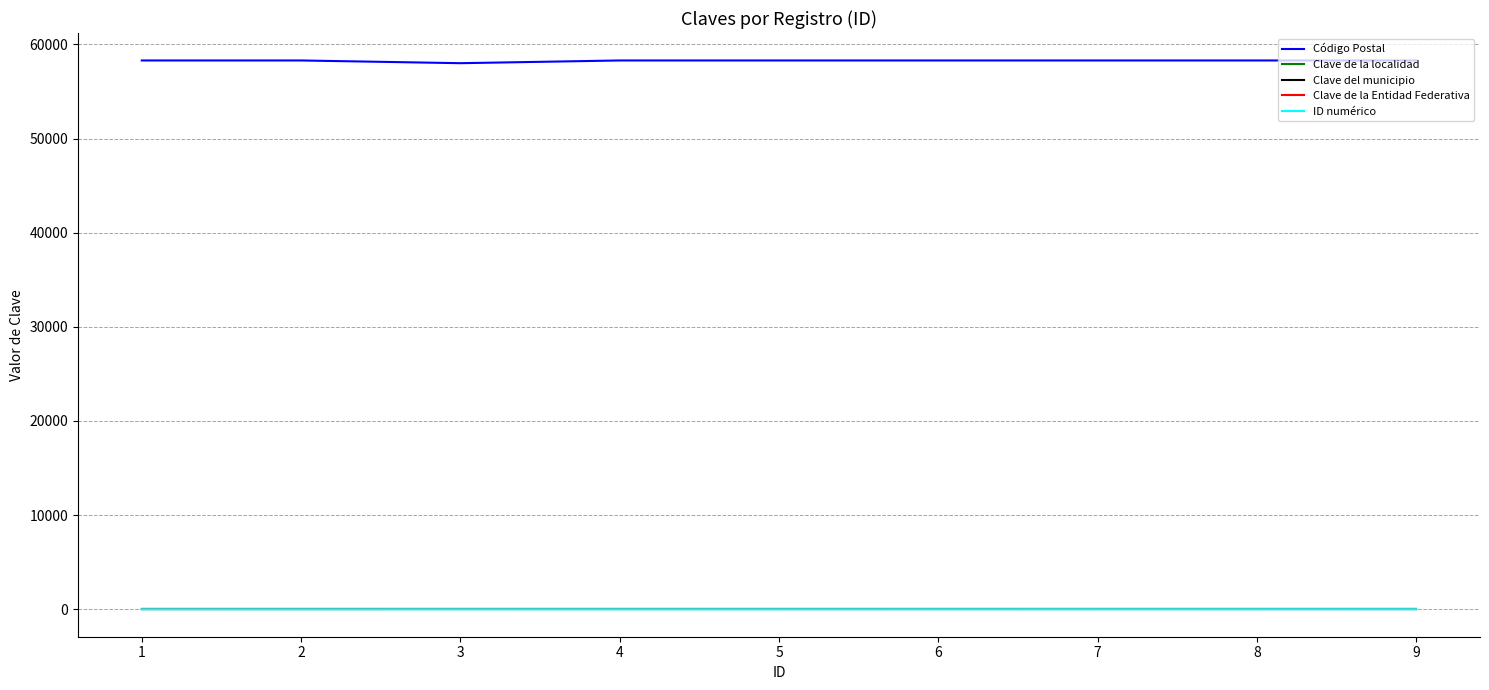

What is the greatest value displayed?

58290